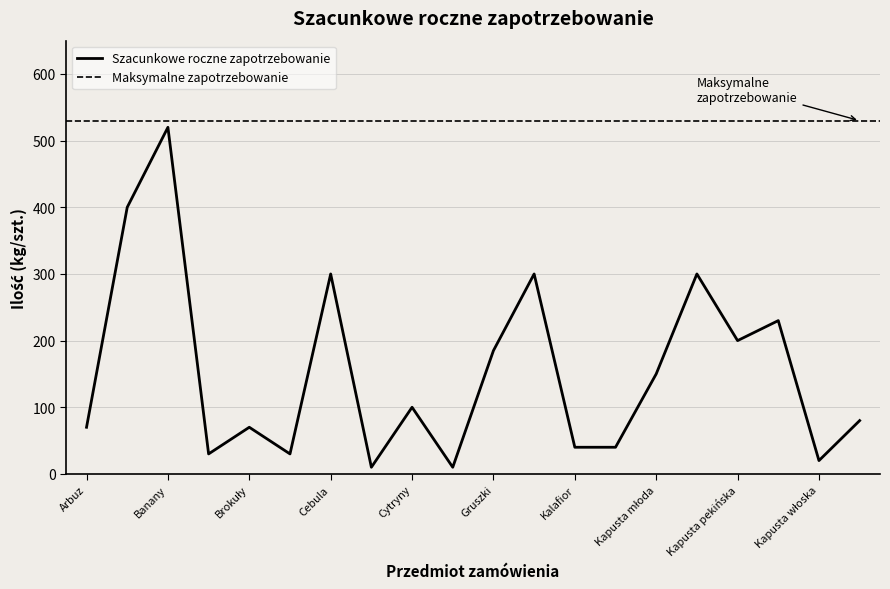

What value does the data have at Brokuły, to the nearest 50?

50